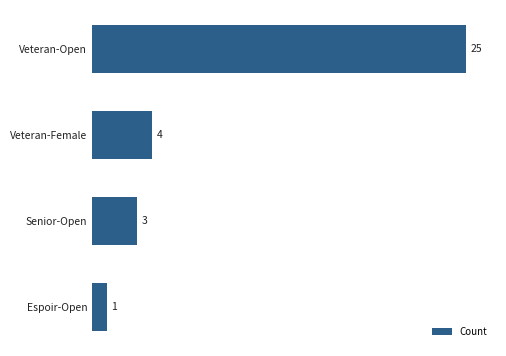

Which has a higher value, Veteran-Female or Espoir-Open?

Veteran-Female